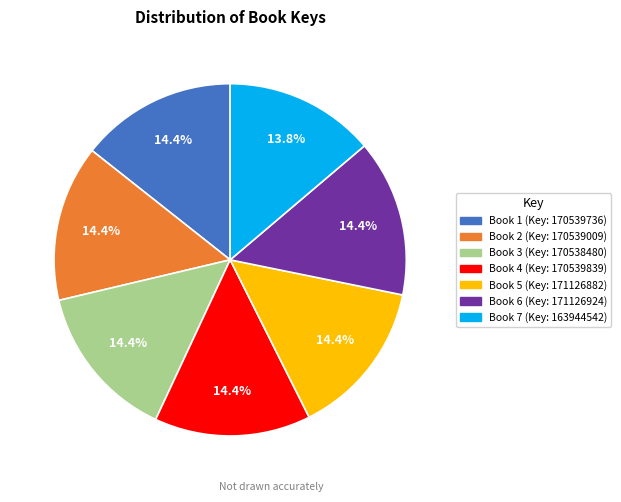

Is there a majority slice in this chart?

No